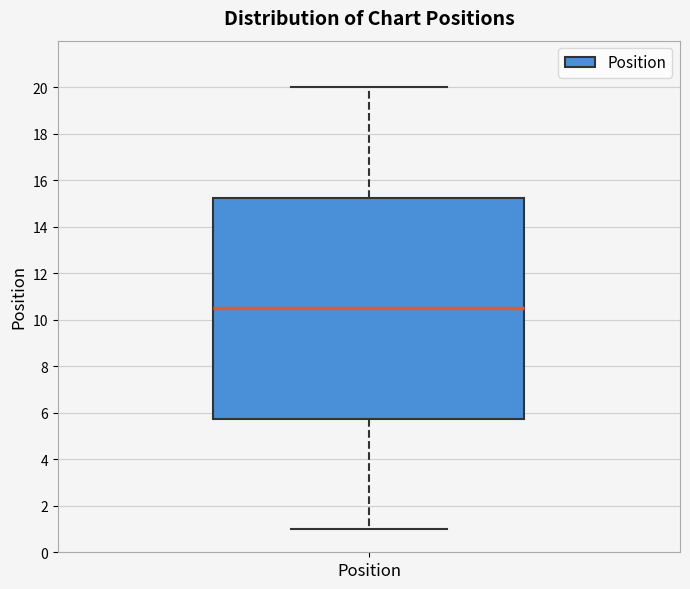

Where does the upper whisker of the box for Position end on the y-axis? The values are not printed on the chart, so give them approximately, as read against the axis.

20.0